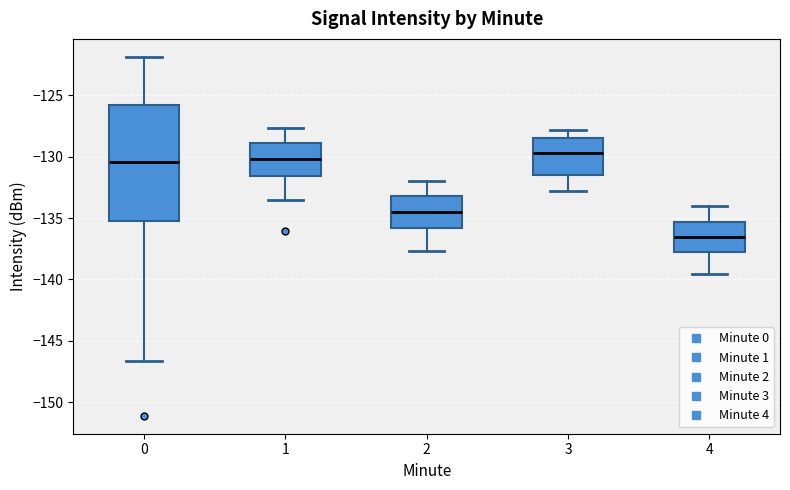

Reading left to right, transcribe this box plot: for each box, give where its median line is, the range the box spans, and where its two whiskers end, as read against the y-axis. The values are not printed on the chart, so give them approximately, as read against the axis.

0: median -130.5, box -135.0 to -126.0, whiskers -146.5 to -122.0
1: median -130.0, box -131.5 to -129.0, whiskers -133.5 to -127.5
2: median -134.5, box -136.0 to -133.0, whiskers -137.5 to -132.0
3: median -129.5, box -131.5 to -128.5, whiskers -133.0 to -128.0
4: median -136.5, box -138.0 to -135.5, whiskers -139.5 to -134.0